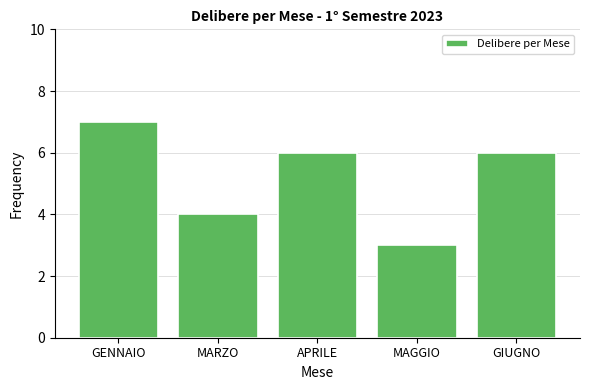

Reading left to right, extract all data points from this chart.

GENNAIO=7	MARZO=4	APRILE=6	MAGGIO=3	GIUGNO=6